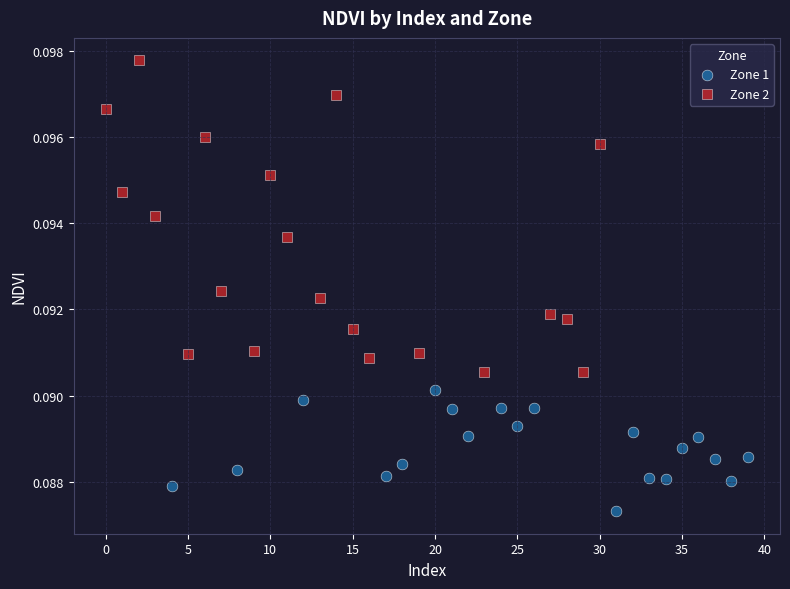

Which series has the widest spread of Y values?

Zone 2